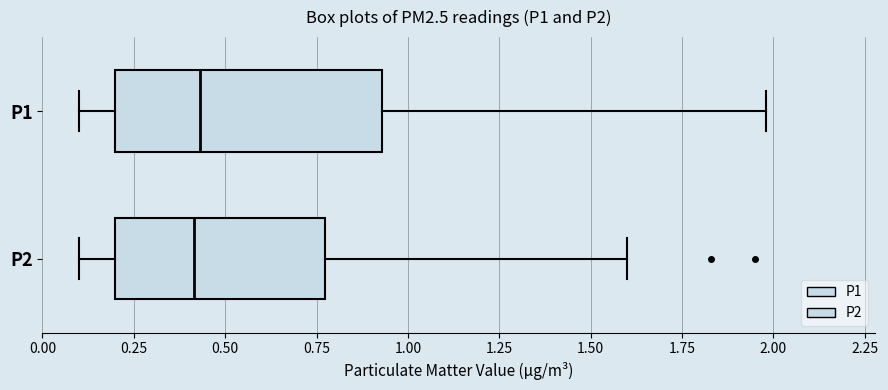

Where is the right edge of the box for P2 on the x-axis? The values are not printed on the chart, so give them approximately, as read against the axis.

0.75